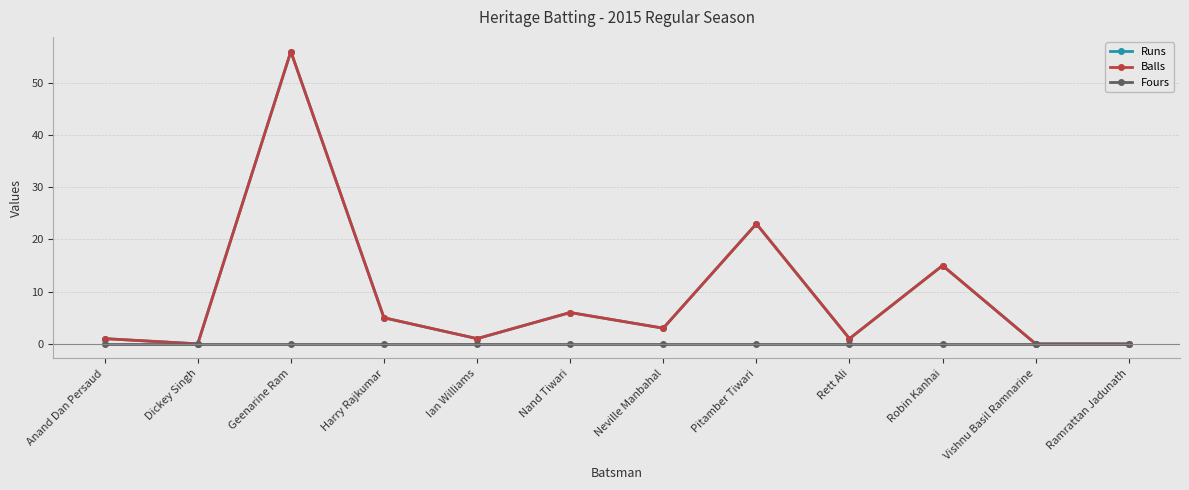

How many interior local peaks does the Runs series have?

4